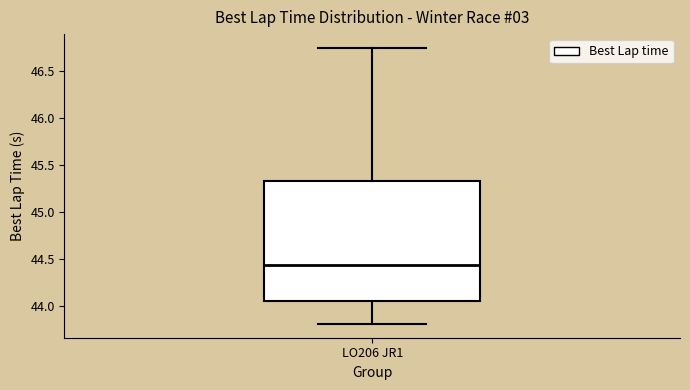

Transcribe this box plot: give where the median line is, the range the box spans, and where the two whiskers end, as read against the y-axis. The values are not printed on the chart, so give them approximately, as read against the axis.

median 44.45, box 44.05 to 45.35, whiskers 43.80 to 46.75